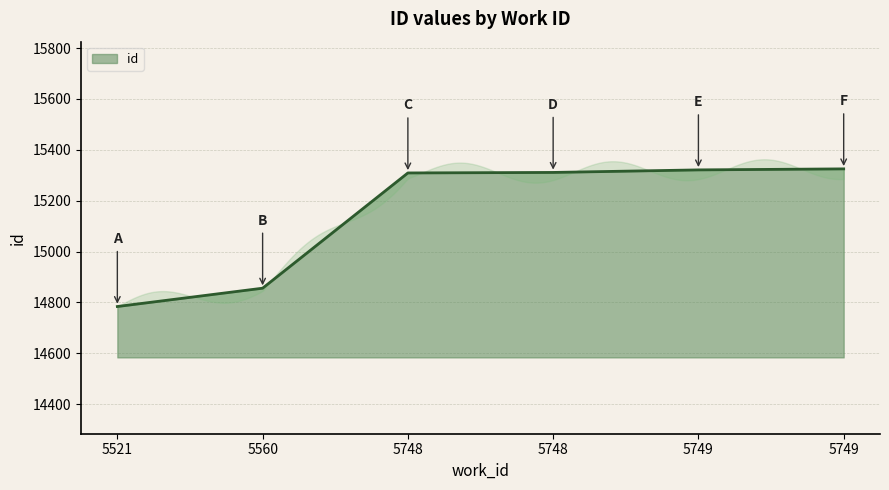

True or false: the data shows 15321 at 5749.

True